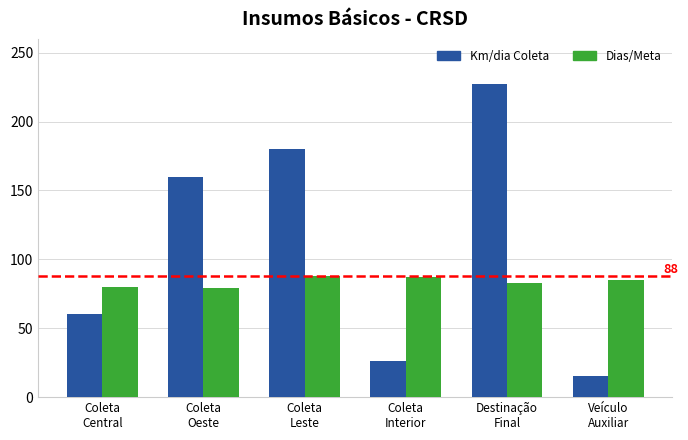

Which series has the widest spread of values?

Km/dia Coleta